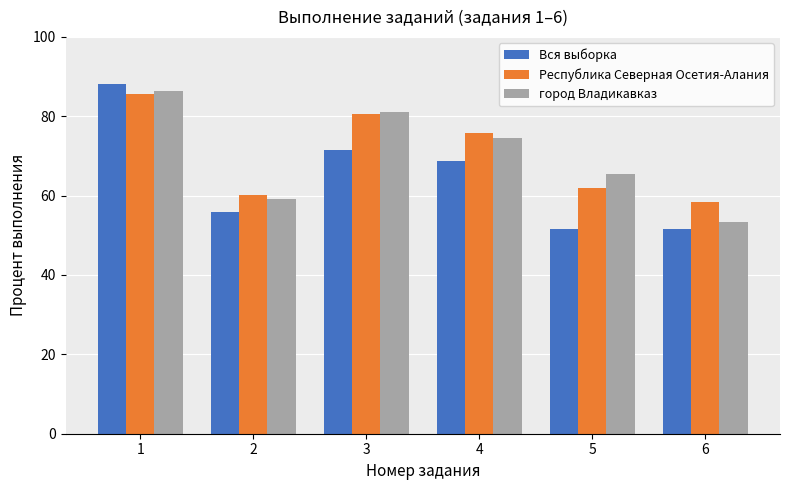

How many data points in Вся выборка are above 68?

3